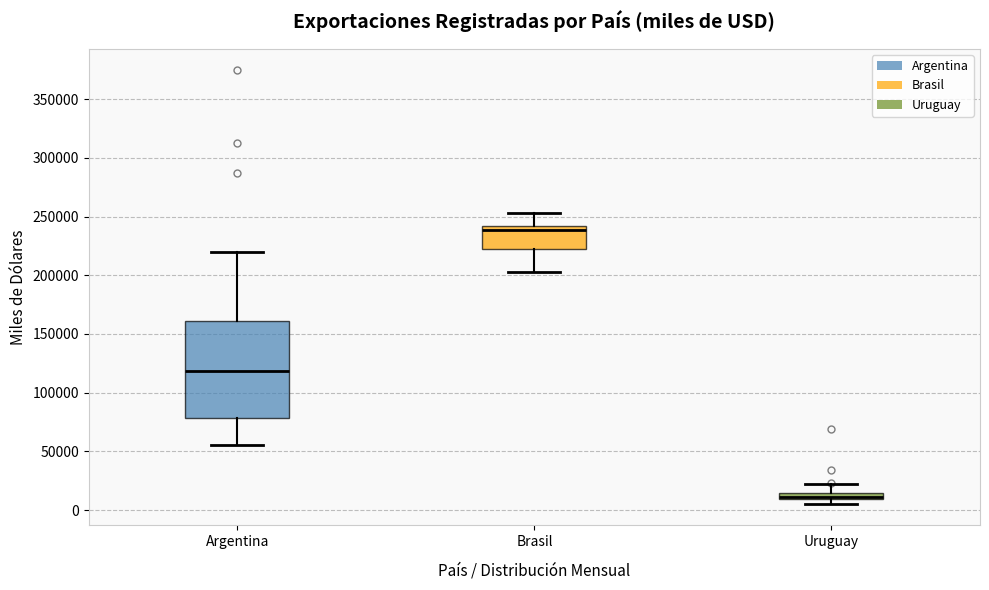

Which box's median line is the lowest?

Uruguay